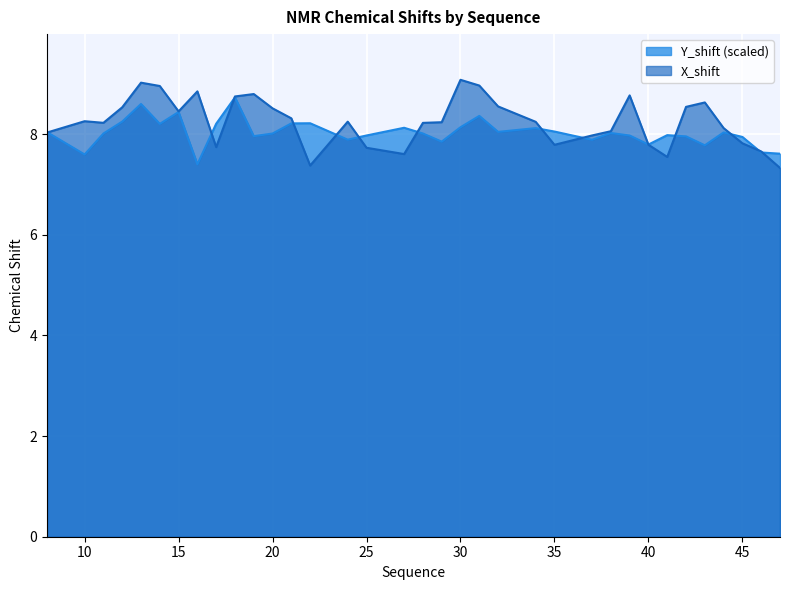

Between which two adjacent categories do Y_shift and X_shift first intersect?

8 and 10